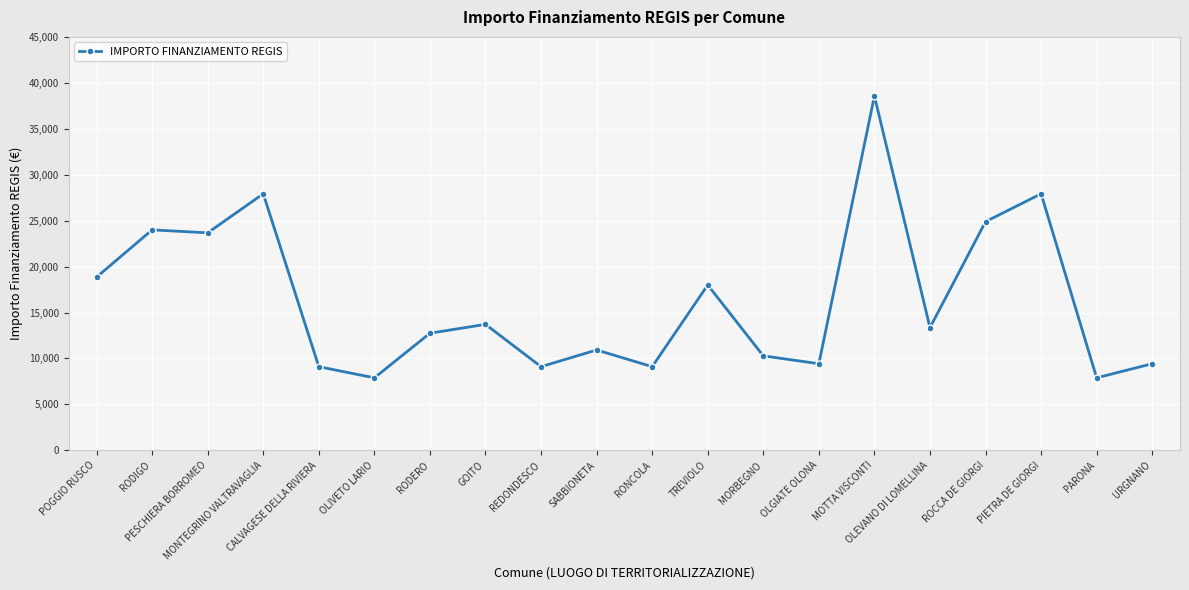

What is the difference between the second highest and second lowest values?

20031